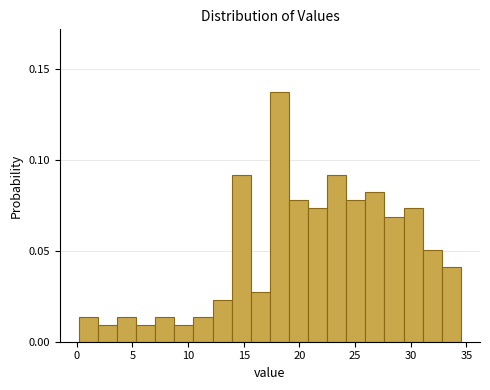

Around what value on the x-axis is the tallest bar? Give the approximate position of its centre, as read against the axis.

18.0